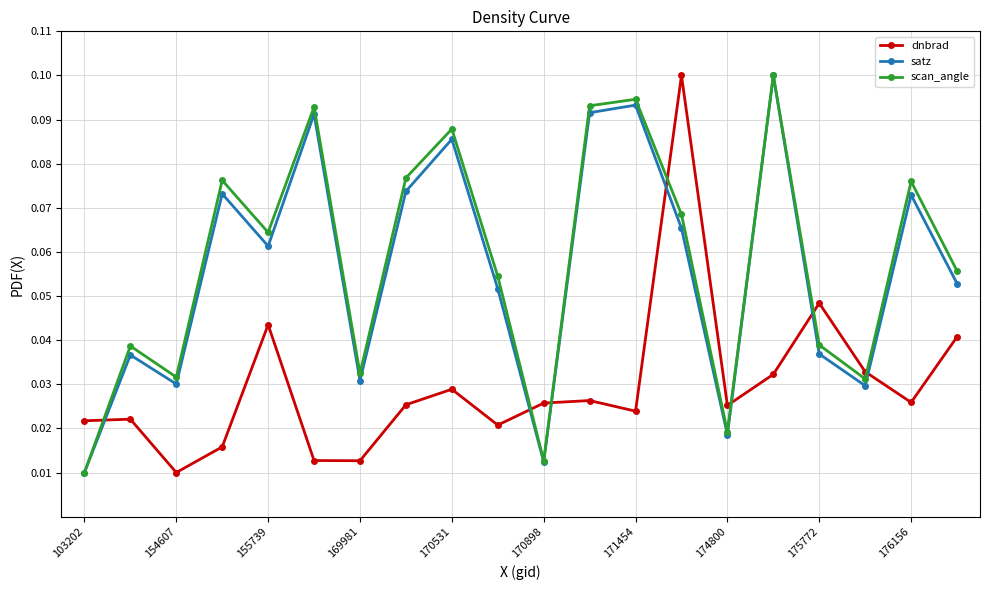

After their last crossing, which series has the higher values: dnbrad or satz?

satz